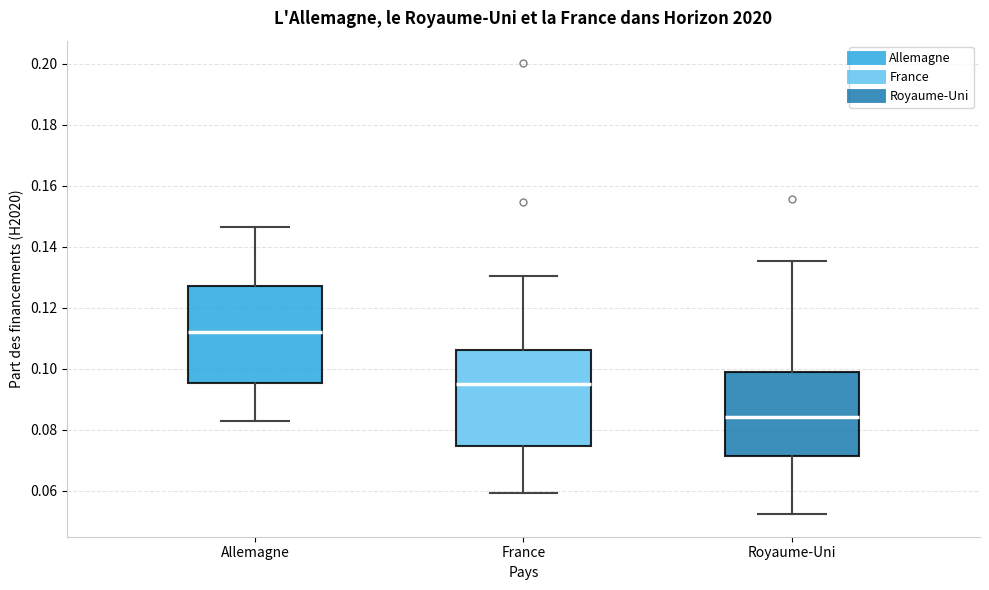

Reading left to right, transcribe this box plot: for each box, give where its median line is, the range the box spans, and where its two whiskers end, as read against the y-axis. The values are not printed on the chart, so give them approximately, as read against the axis.

Allemagne: median 0.112, box 0.096 to 0.128, whiskers 0.084 to 0.146
France: median 0.094, box 0.074 to 0.106, whiskers 0.060 to 0.130
Royaume-Uni: median 0.084, box 0.072 to 0.100, whiskers 0.052 to 0.136